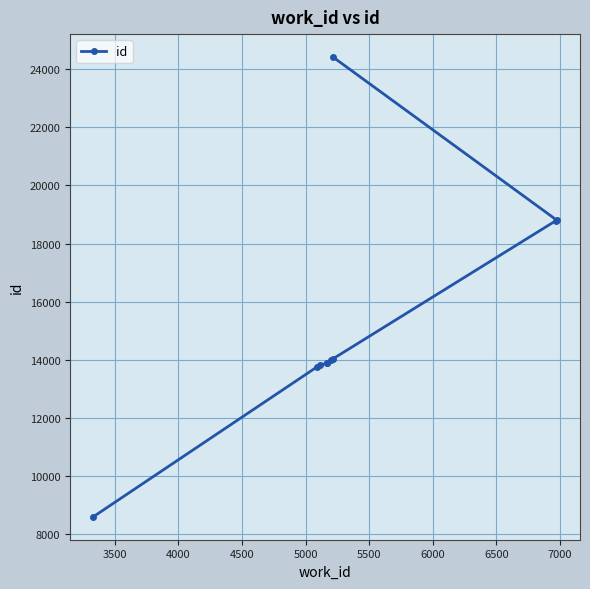

Reading left to right, list all the values displayed in this chart.

8601	13764	13806	13893	13895	13988	14035	18792	18803	24414